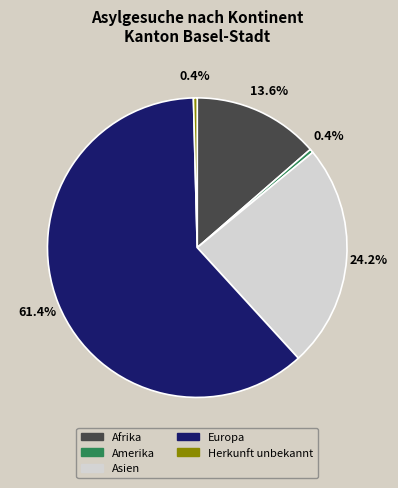

Between Asien and Amerika, which is larger?

Asien